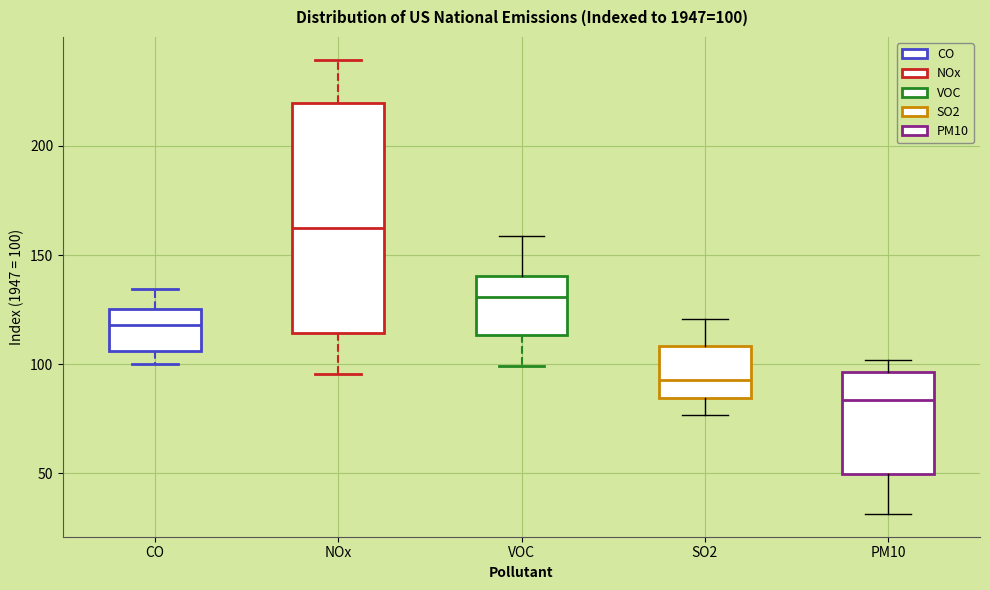

Which box's median line is the highest?

NOx